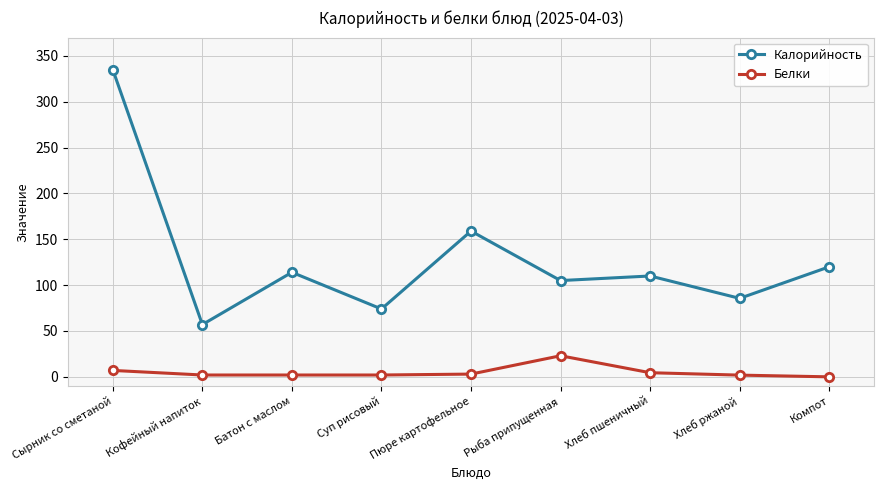

Rank the series by their maximum value, from highest to lowest.

Калорийность, Белки